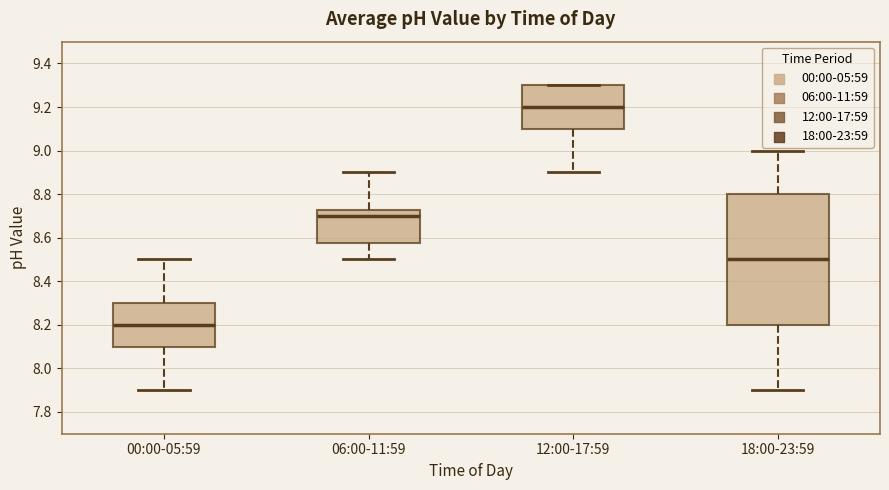

Reading left to right, read every box against the y-axis: the position of its median line, the range the box covers, and the ends of its whiskers. The values are not printed on the chart, so give them approximately, as read against the axis.

00:00-05:59: median 8.20, box 8.10 to 8.30, whiskers 7.90 to 8.50
06:00-11:59: median 8.70, box 8.58 to 8.72, whiskers 8.50 to 8.90
12:00-17:59: median 9.20, box 9.10 to 9.30, whiskers 8.90 to 9.30
18:00-23:59: median 8.50, box 8.20 to 8.80, whiskers 7.90 to 9.00